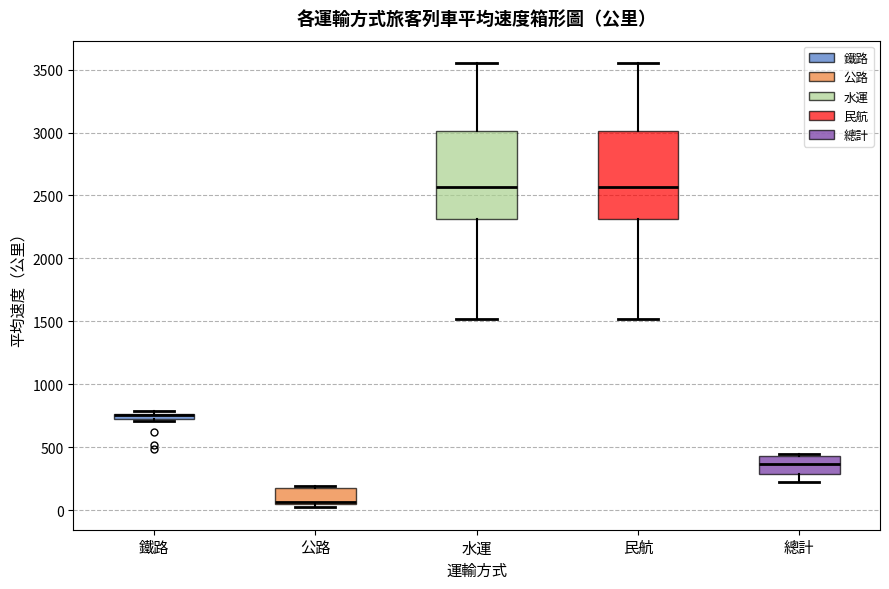

Where does the lower whisker of the box for 水運 end on the y-axis? The values are not printed on the chart, so give them approximately, as read against the axis.

1500